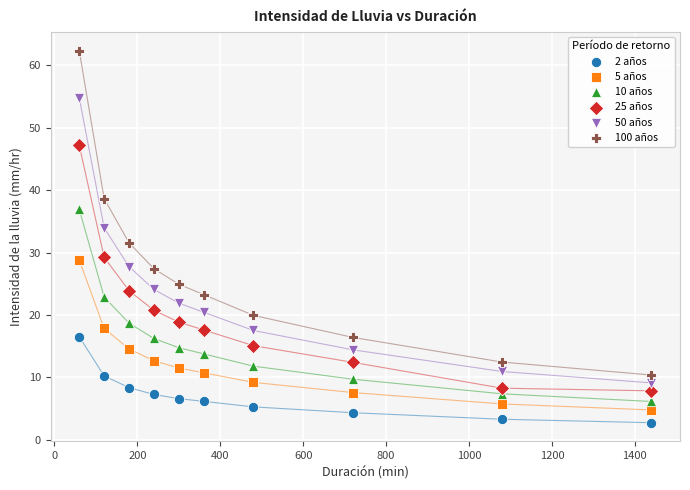

Which series reaches the minimum Y coordinate?

2 años